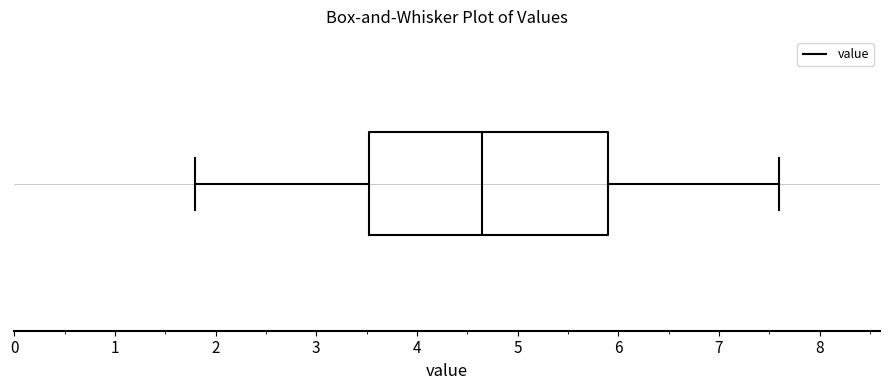

Transcribe this box plot: give where the median line is, the range the box spans, and where the two whiskers end, as read against the x-axis. The values are not printed on the chart, so give them approximately, as read against the axis.

median 4.7, box 3.5 to 5.9, whiskers 1.8 to 7.6